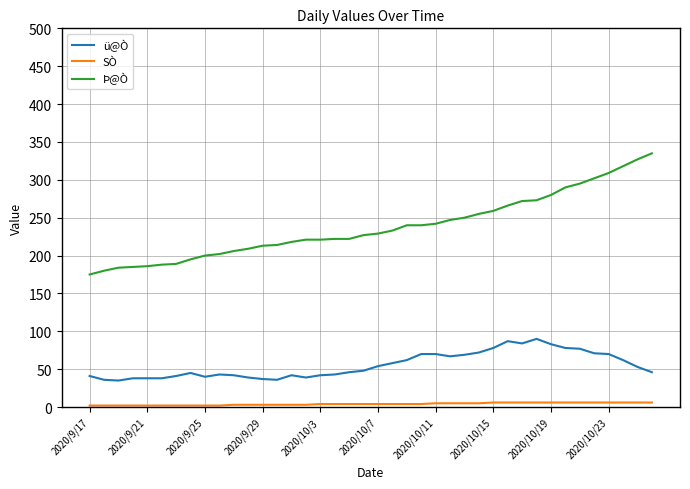

List the series in order of their overall mean, highest first.

Þ@Ò, ü@Ò, SÒ